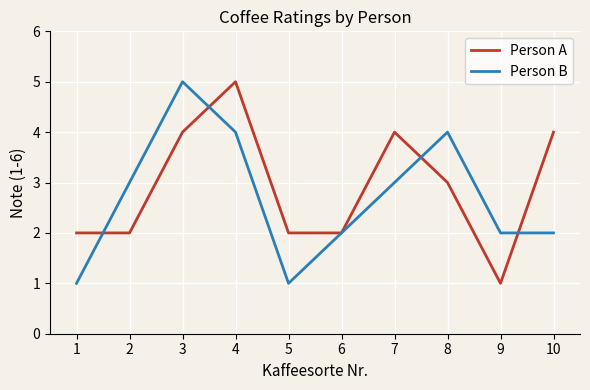

Count the Person A values in the range 2 to 4.

8